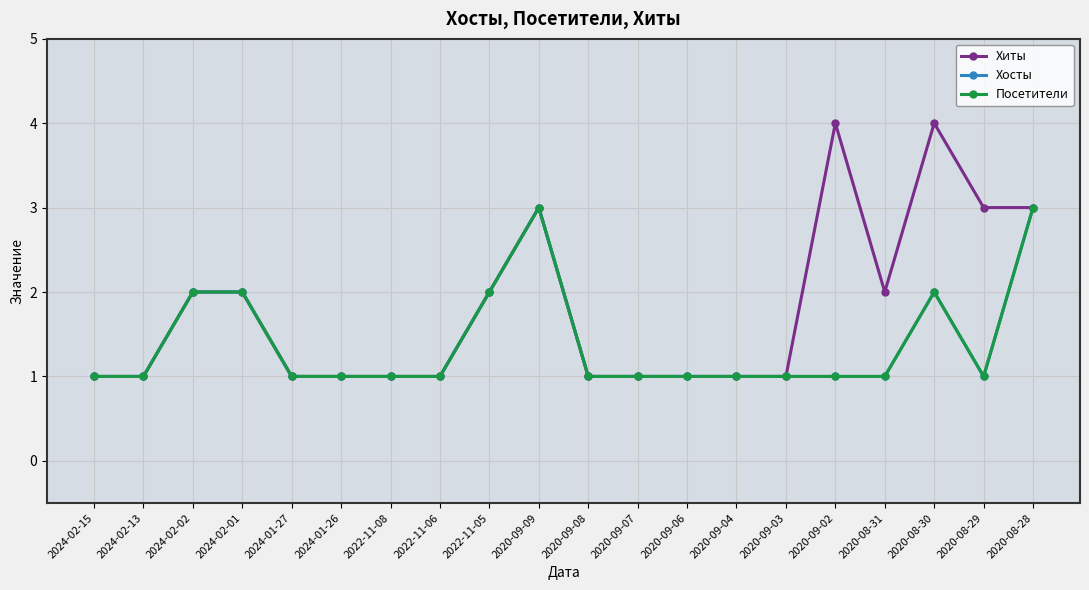

What is the difference between the maximum and minimum values in the Хиты series?

3